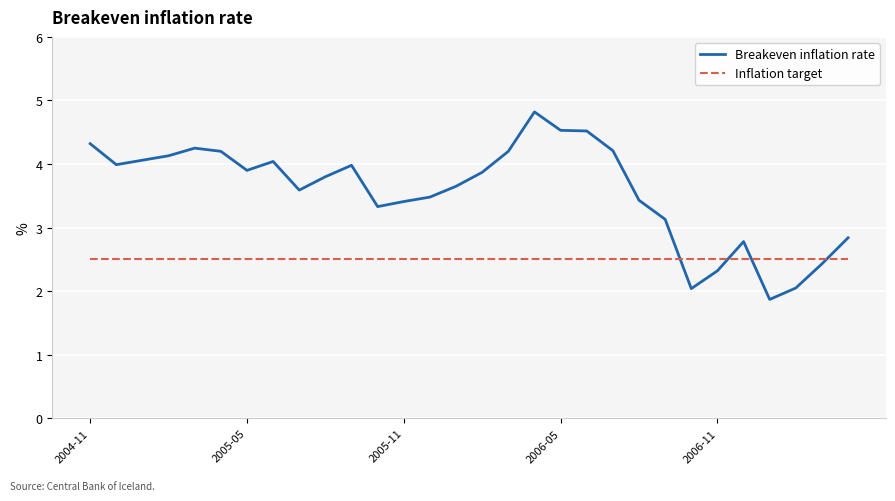

How many times do Inflation target and Breakeven inflation rate cross each other?

4